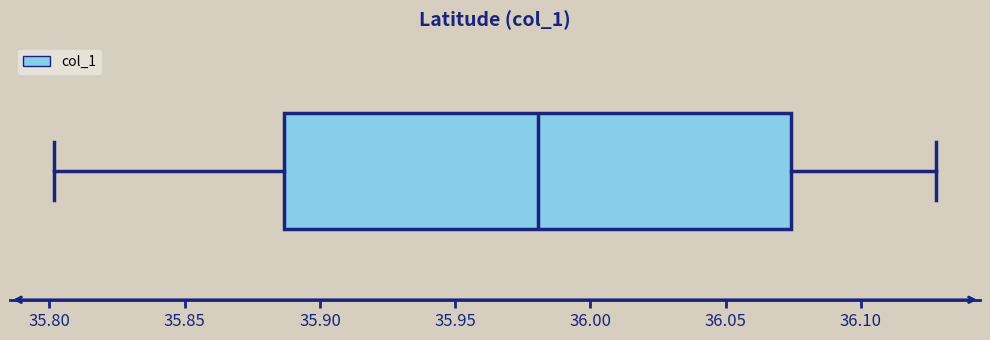

Where is the left edge of the box on the x-axis? The values are not printed on the chart, so give them approximately, as read against the axis.

35.885